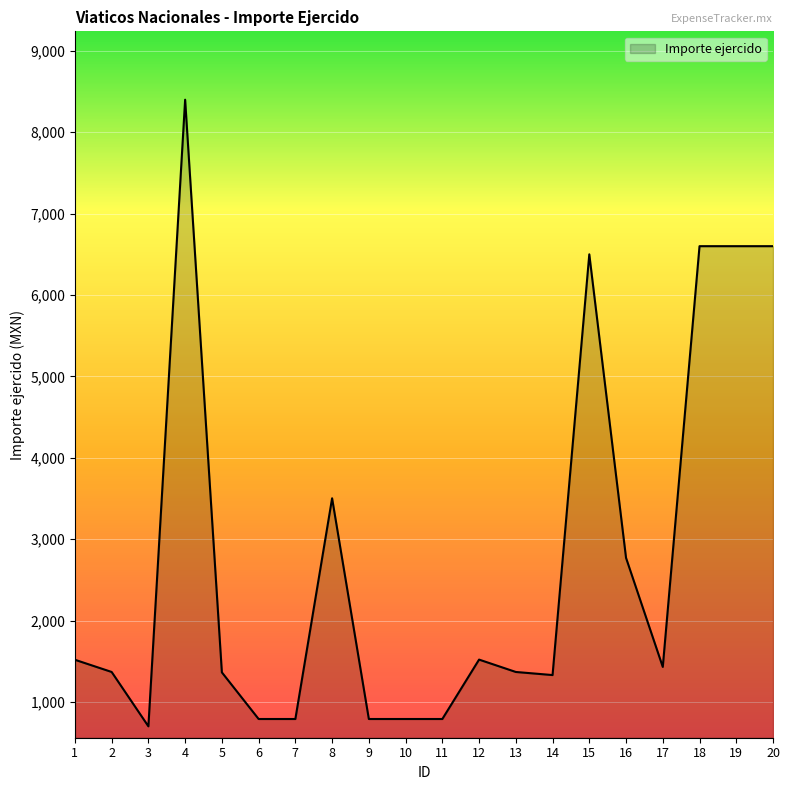

What is the difference between the maximum and minimum values?

7700